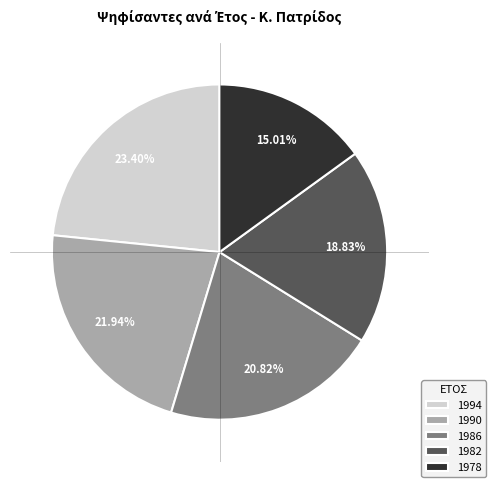

To the nearest percent, what portion does 1986 represent?

21%